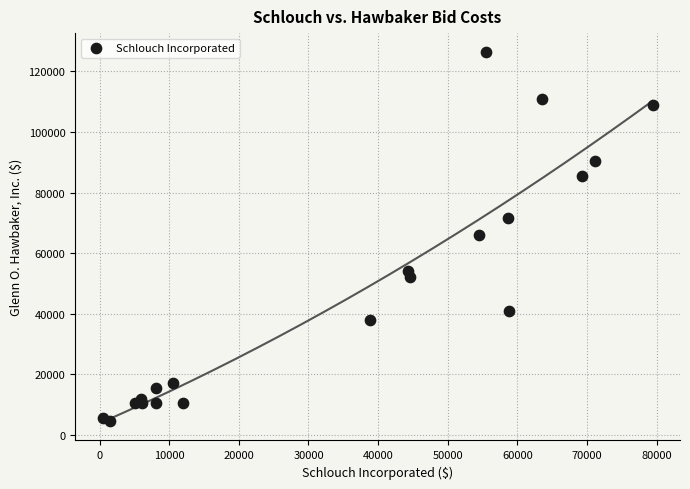

What is the range of X values (max minus min)?

78940